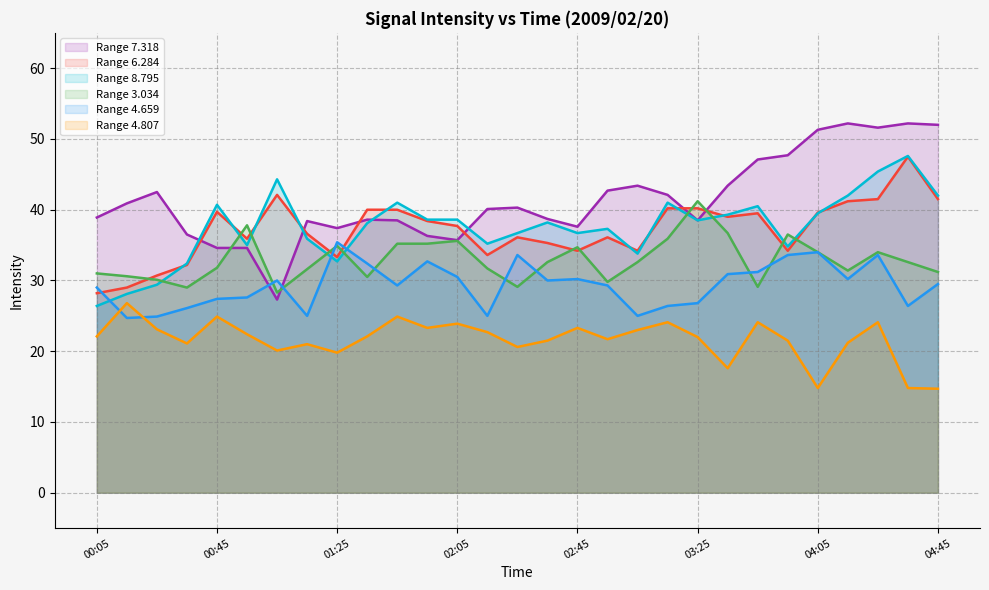

True or false: 8.795 and 3.034 cross at least once.

False